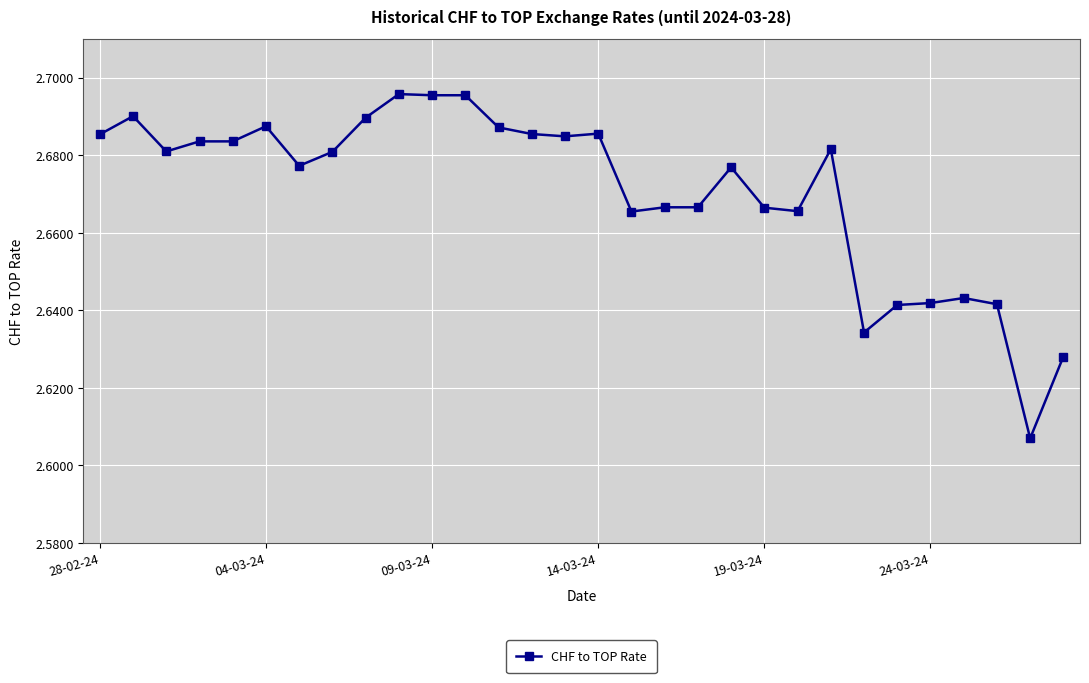

How many values are between 2 and 3?

30